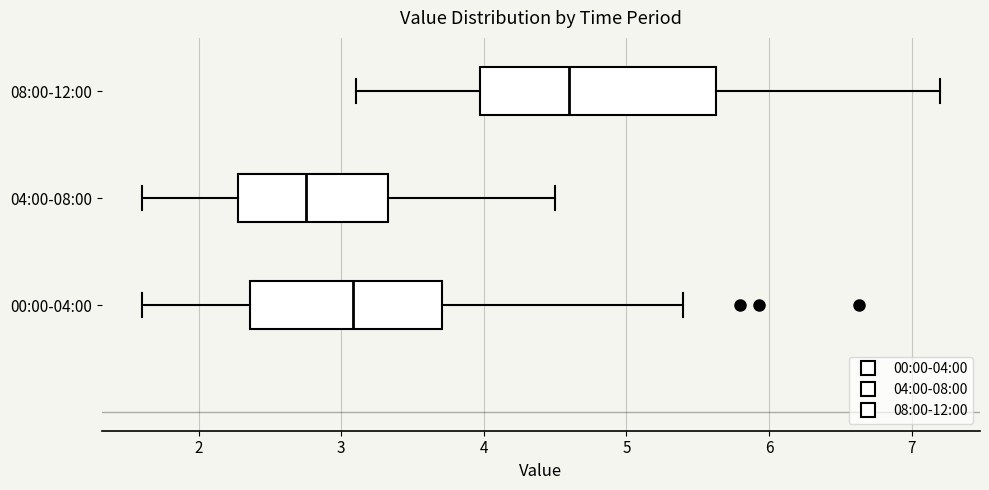

Reading bottom to top, transcribe this box plot: for each box, give where its median line is, the range the box spans, and where its two whiskers end, as read against the x-axis. The values are not printed on the chart, so give them approximately, as read against the axis.

00:00-04:00: median 3.1, box 2.4 to 3.7, whiskers 1.6 to 5.4
04:00-08:00: median 2.8, box 2.3 to 3.3, whiskers 1.6 to 4.5
08:00-12:00: median 4.6, box 4.0 to 5.6, whiskers 3.1 to 7.2